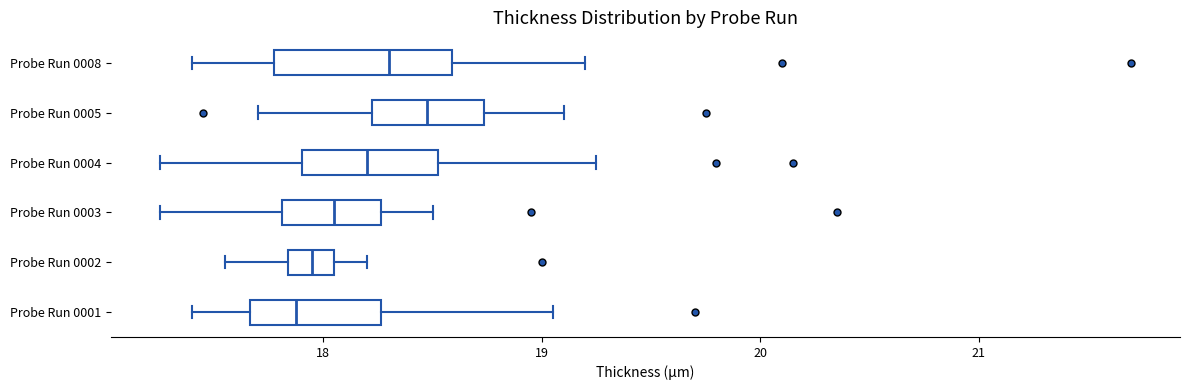

Comparing the boxes themselves (not the whiskers), which one is the widest?

Probe Run 0008